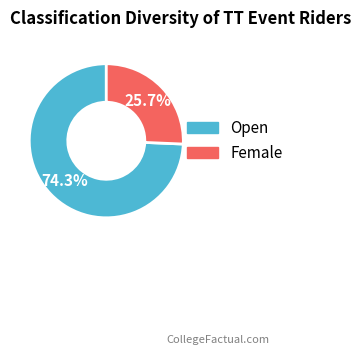

To the nearest percent, what portion does Female represent?

26%